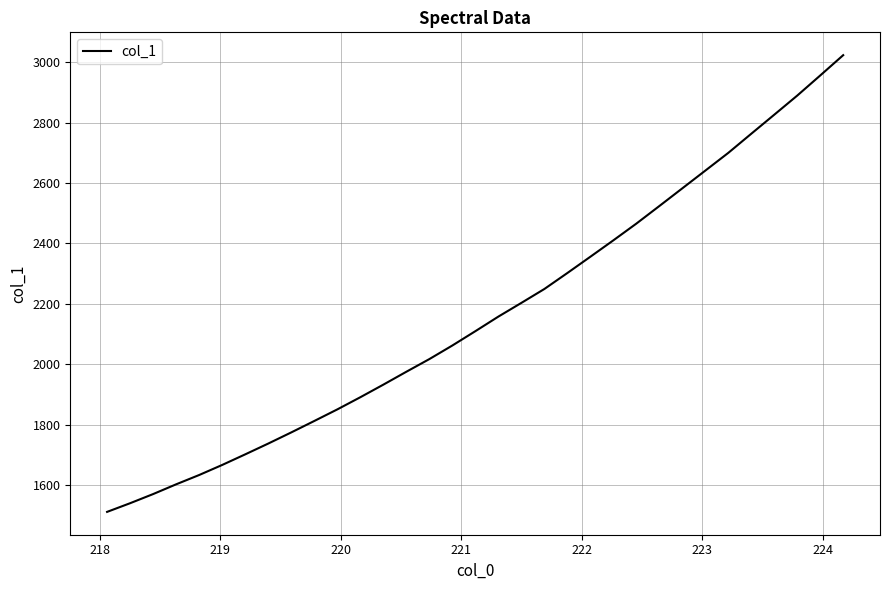

What is the difference between the maximum and minimum values?

1512.5